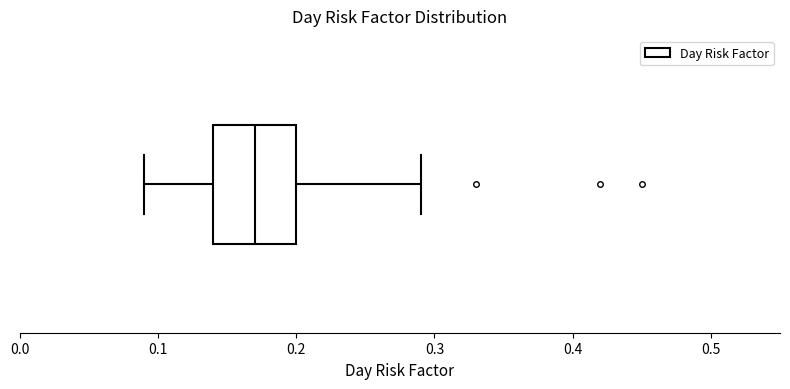

Read this box plot against the x-axis: the position of the median line, the range covered by the box, and the ends of both whiskers. The values are not printed on the chart, so give them approximately, as read against the axis.

median 0.17, box 0.14 to 0.20, whiskers 0.09 to 0.29